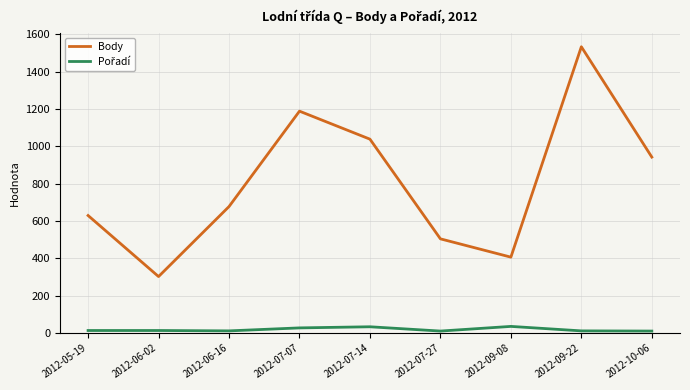

True or false: Body has a value of 1039 at 2012-07-14.

True